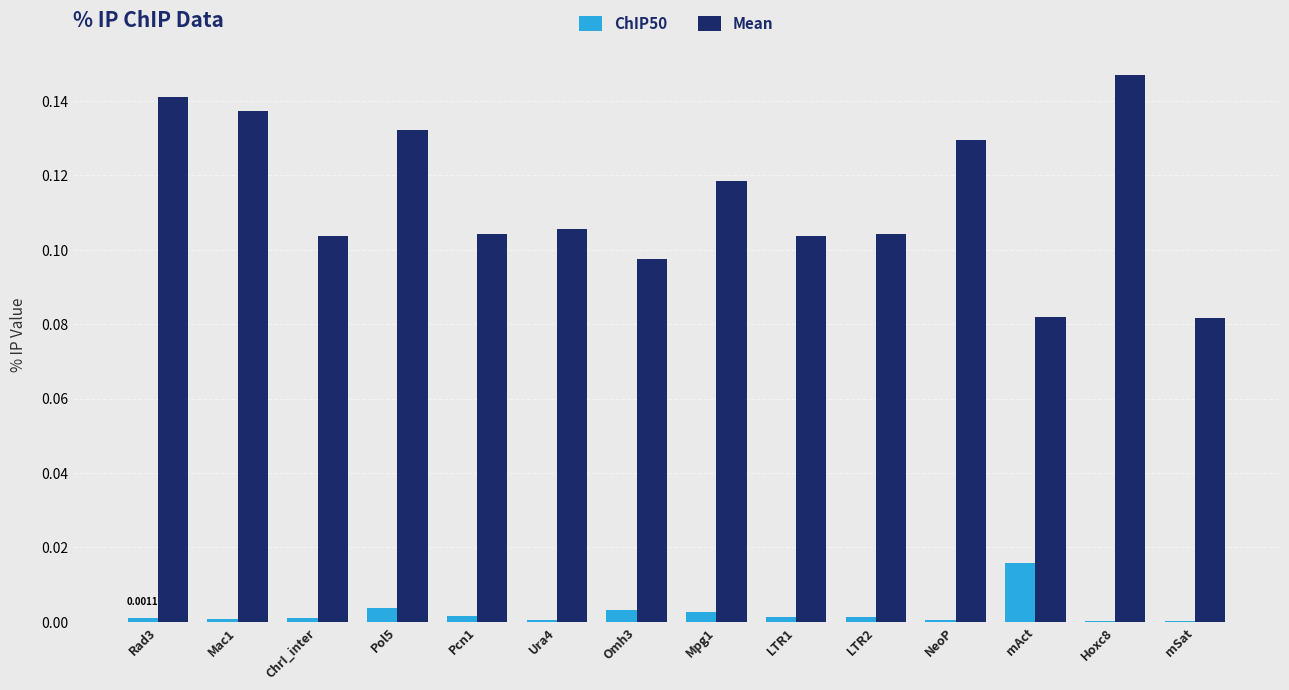

Which series has the largest total across all categories?

Mean